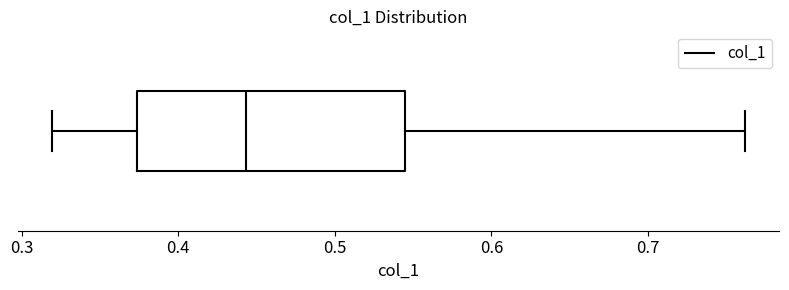

Read this box plot against the x-axis: the position of the median line, the range covered by the box, and the ends of both whiskers. The values are not printed on the chart, so give them approximately, as read against the axis.

median 0.44, box 0.37 to 0.54, whiskers 0.32 to 0.76